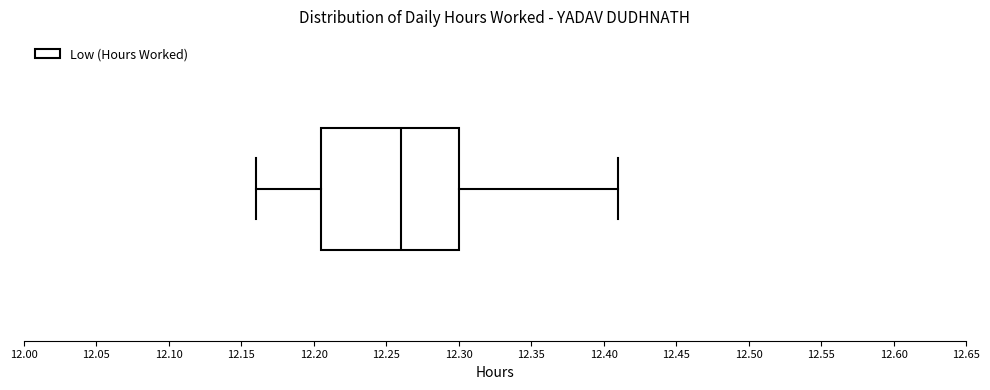

Where is the left edge of the box on the x-axis? The values are not printed on the chart, so give them approximately, as read against the axis.

12.205